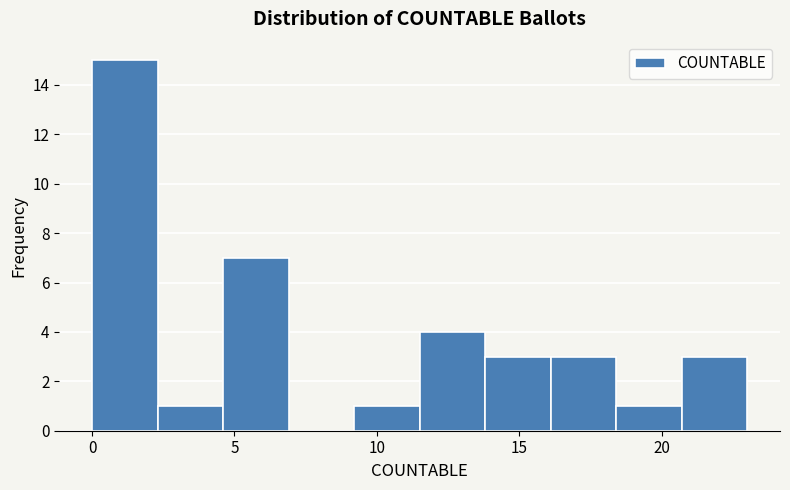

Reading left to right, transcribe this chart: for each bar, give the range it covers on the x-axis and its height. Neither the bar edges nor the heights are printed on the chart, so give them approximately, as read against the axes.

0.0 to 2.3: 15
2.3 to 4.6: 1
4.6 to 6.9: 7
6.9 to 9.2: 0
9.2 to 11.5: 1
11.5 to 13.8: 4
13.8 to 16.1: 3
16.1 to 18.4: 3
18.4 to 20.7: 1
20.7 to 23.0: 3